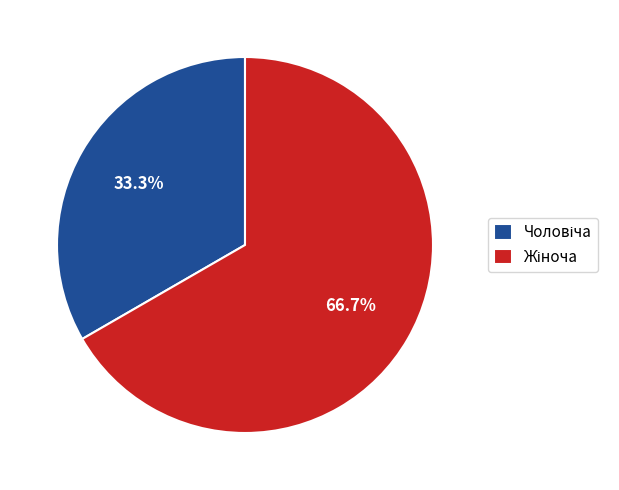

Does any single category account for the majority?

Yes